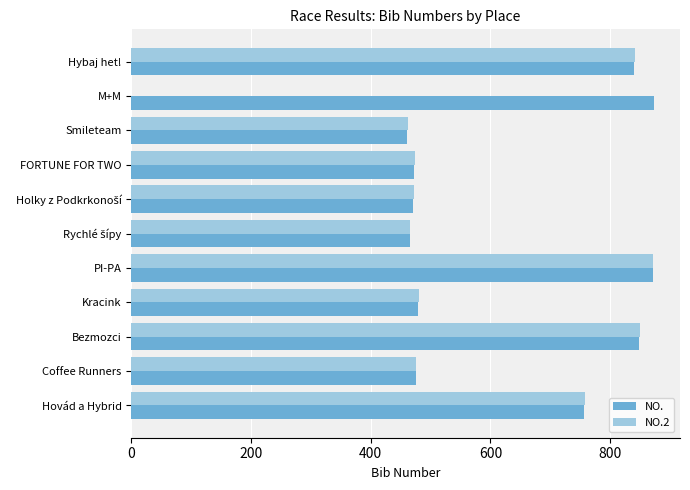

Which series has the largest total across all categories?

NO.